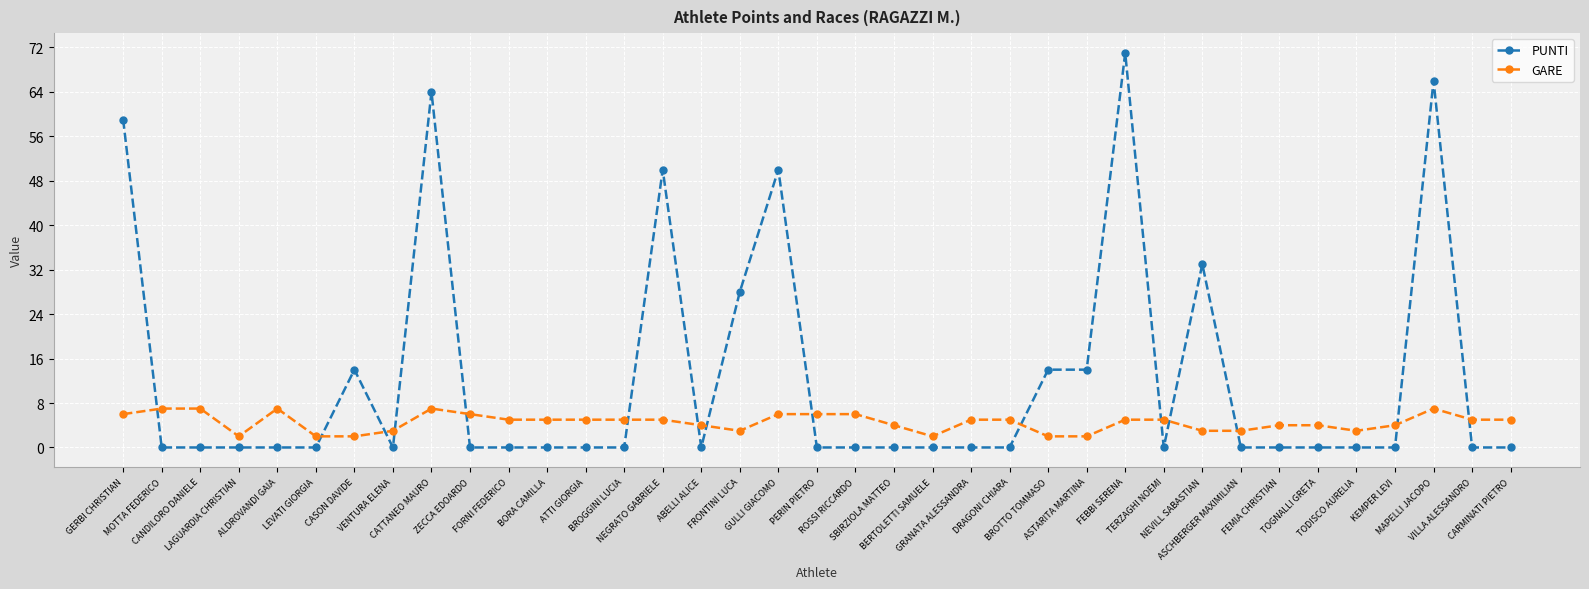

What is the average value of the GARE series?

5